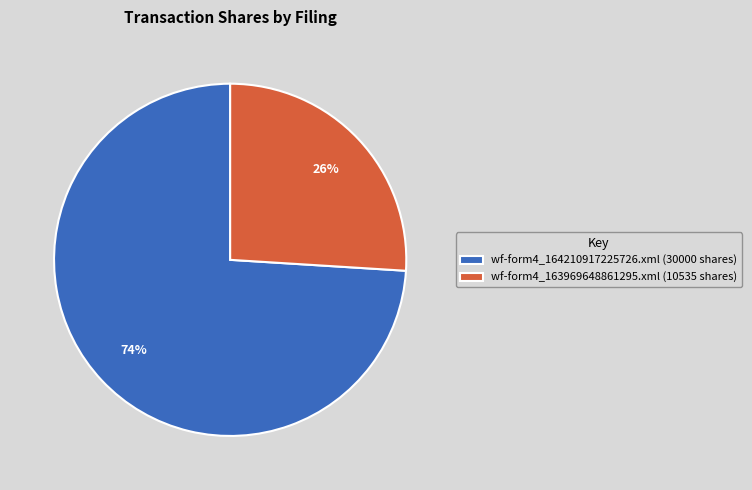

Which slice is the smallest?

wf-form4_163969648861295.xml